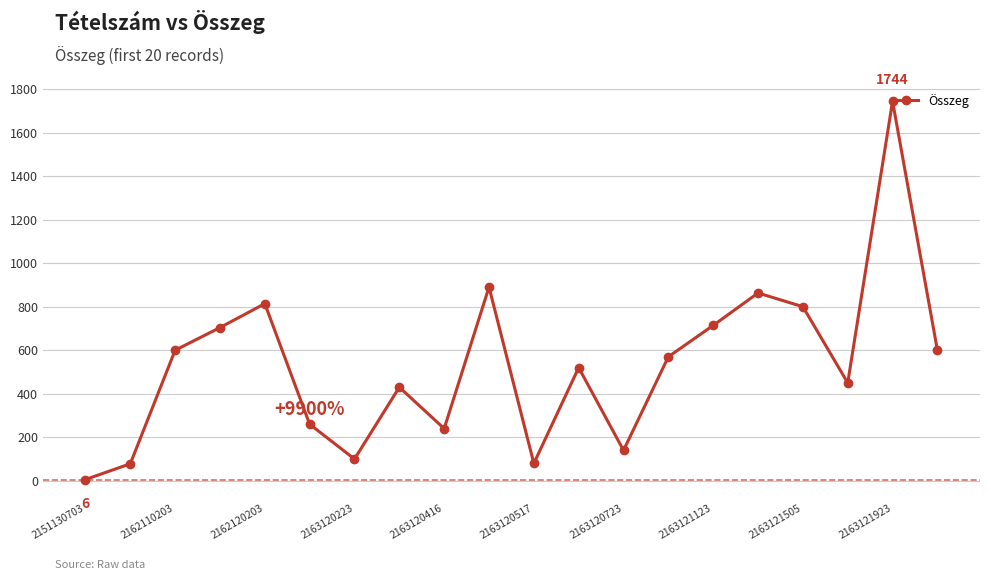

What is the difference between the maximum and minimum values?

1738.0